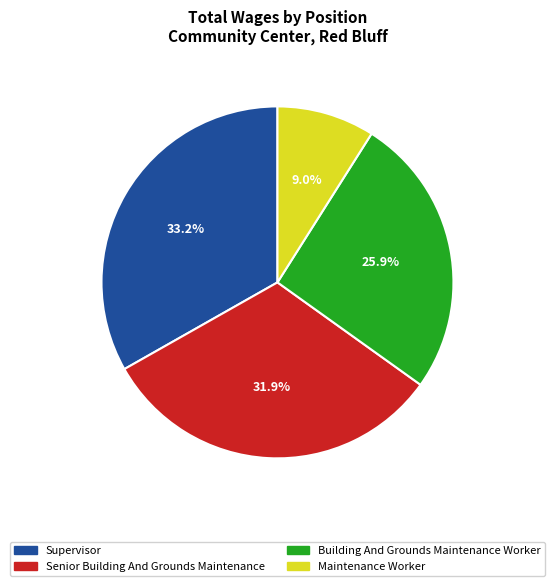

Between Supervisor and Senior Building And Grounds Maintenance, which is larger?

Supervisor